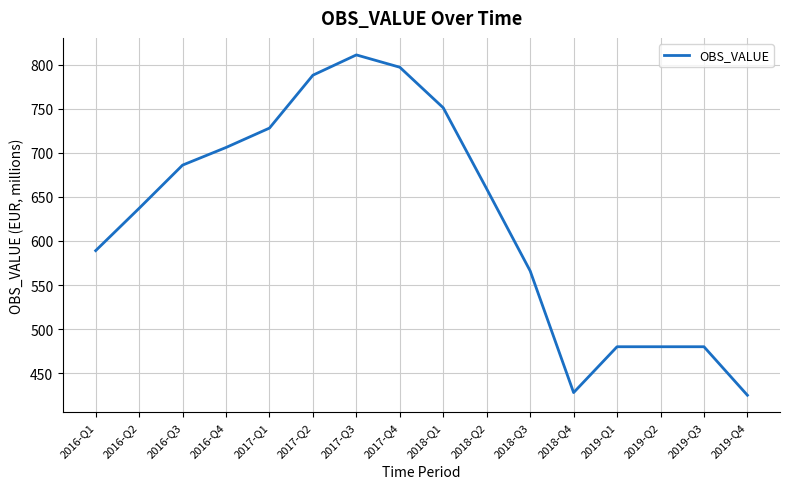

Is it true that the value at 2018-Q4 is 428?

True